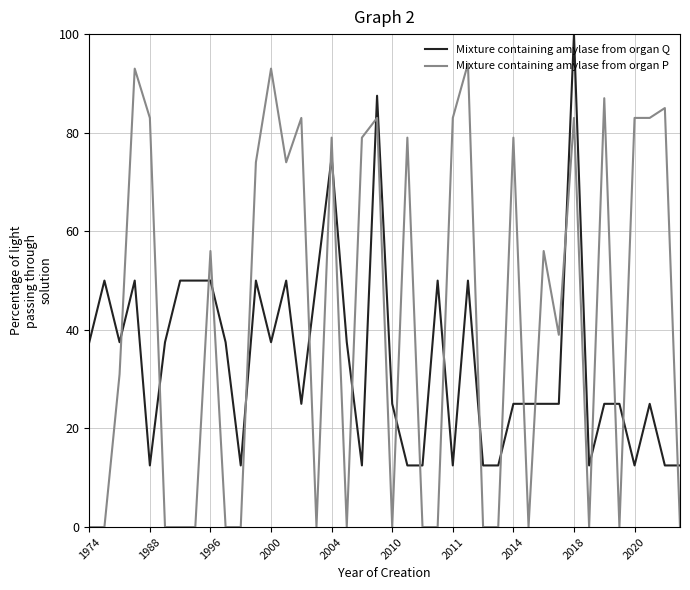

After their last crossing, which series has the higher values: Mixture containing amylase from organ P or Mixture containing amylase from organ Q?

Mixture containing amylase from organ Q